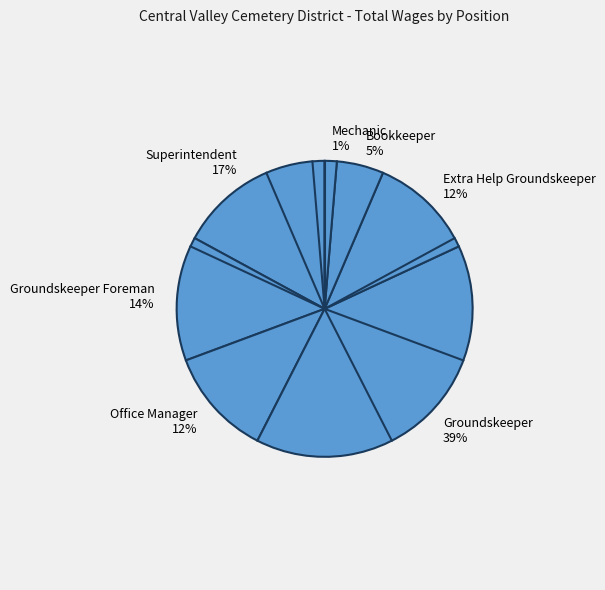

Which category has the smallest portion of the pie?

Mechanic 1%